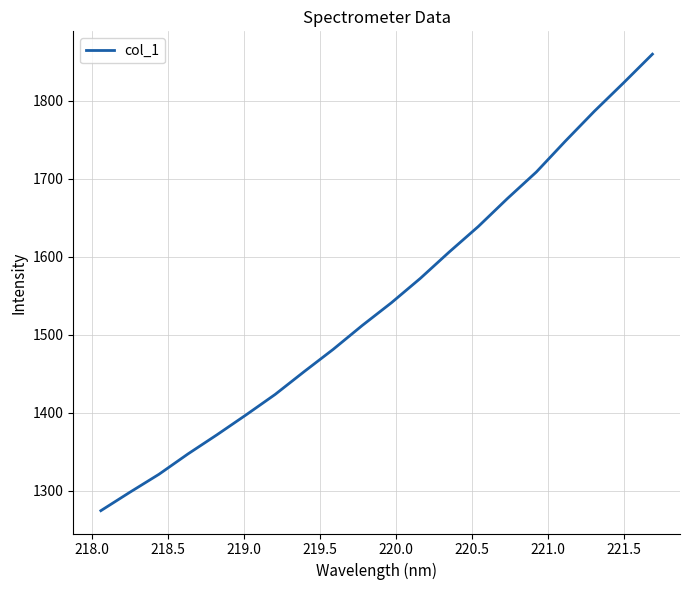

What is the maximum value shown in the chart?

1859.7